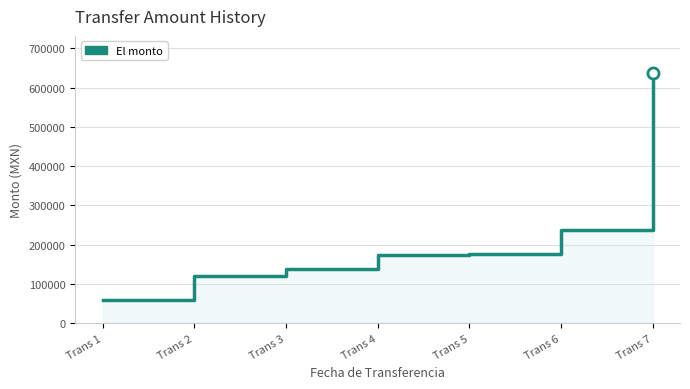

Reading left to right, what are all the values shown in this chart?

Trans 1=60000	Trans 2=120000	Trans 3=137380	Trans 4=173380	Trans 5=176380	Trans 6=236380	Trans 7=636380